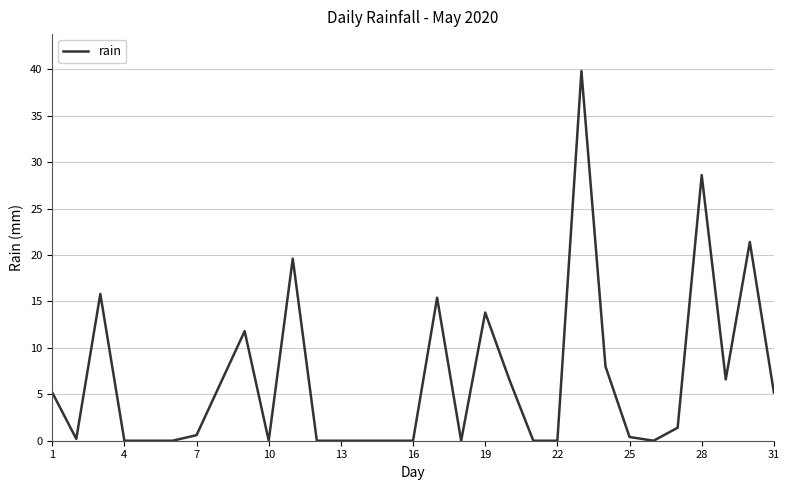

What is the greatest value displayed?

39.8